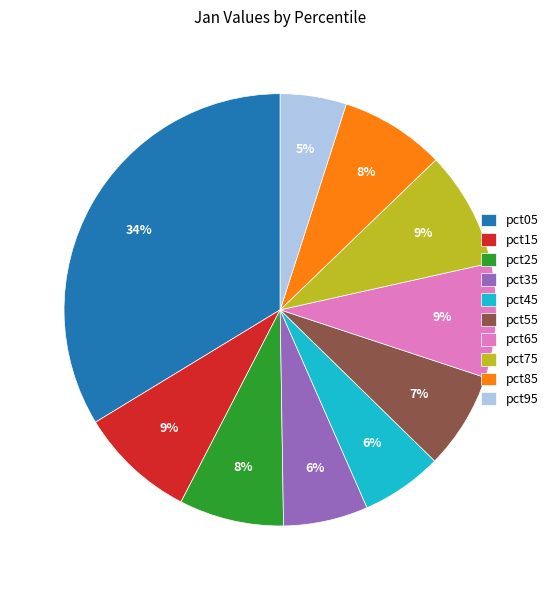

Does pct55 represent more than half of the total?

No